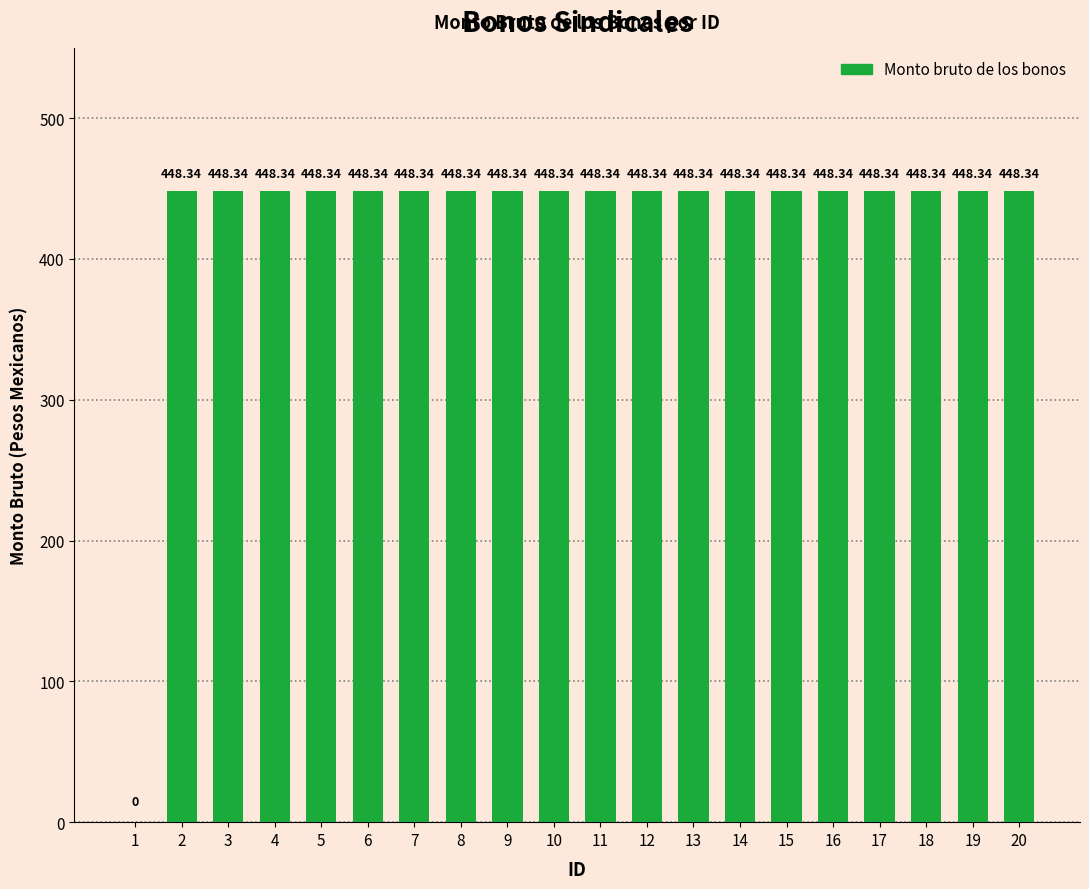

Reading left to right, transcribe all the data shown in this chart.

1=0.0	2=448.3	3=448.3	4=448.3	5=448.3	6=448.3	7=448.3	8=448.3	9=448.3	10=448.3	11=448.3	12=448.3	13=448.3	14=448.3	15=448.3	16=448.3	17=448.3	18=448.3	19=448.3	20=448.3